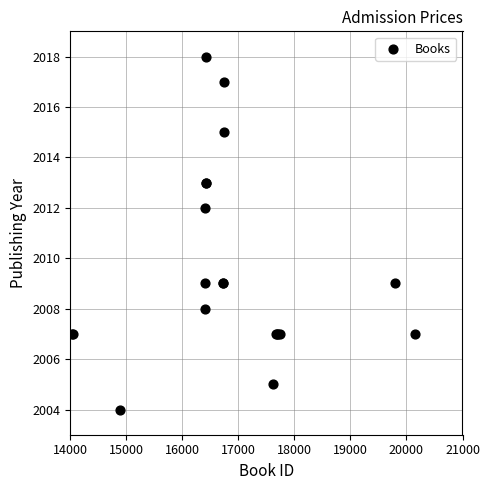

What Y value in the scatter plot is closest to 2011?

2012